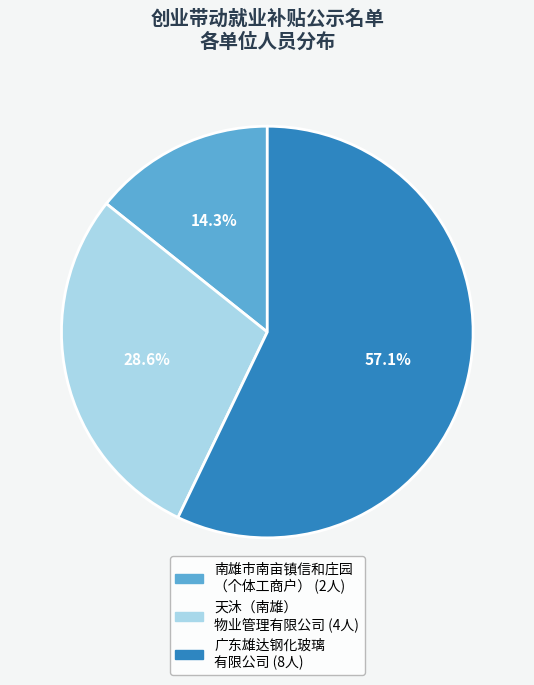

Is there a majority slice in this chart?

Yes